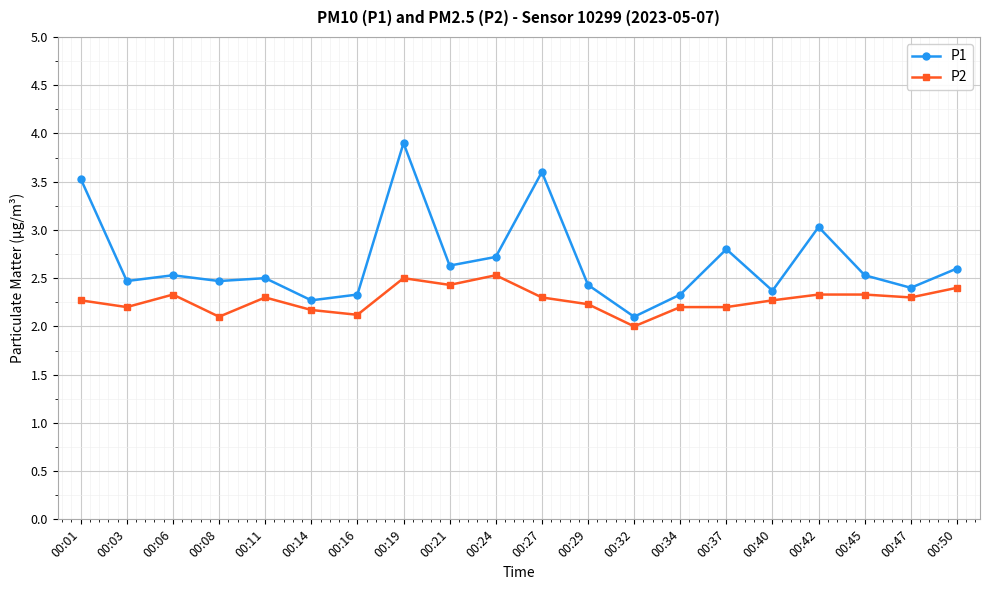

List the series in order of their overall mean, lowest first.

P2, P1